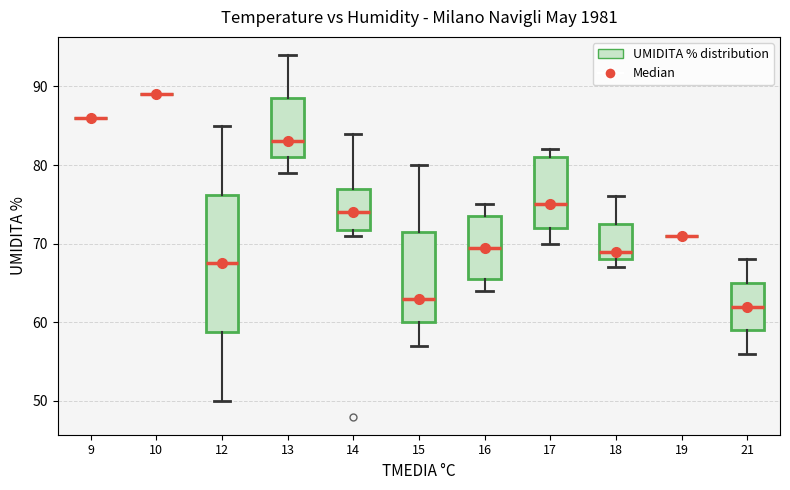

Reading left to right, read every box against the y-axis: the position of its median line, the range the box covers, and the ends of its whiskers. The values are not printed on the chart, so give them approximately, as read against the axis.

9: box collapsed to a line at 86, whiskers 86 to 86
10: box collapsed to a line at 89, whiskers 89 to 89
12: median 68, box 59 to 76, whiskers 50 to 85
13: median 83, box 81 to 89, whiskers 79 to 94
14: median 74, box 72 to 77, whiskers 71 to 84
15: median 63, box 60 to 72, whiskers 57 to 80
16: median 70, box 66 to 74, whiskers 64 to 75
17: median 75, box 72 to 81, whiskers 70 to 82
18: median 69, box 68 to 73, whiskers 67 to 76
19: box collapsed to a line at 71, whiskers 71 to 71
21: median 62, box 59 to 65, whiskers 56 to 68